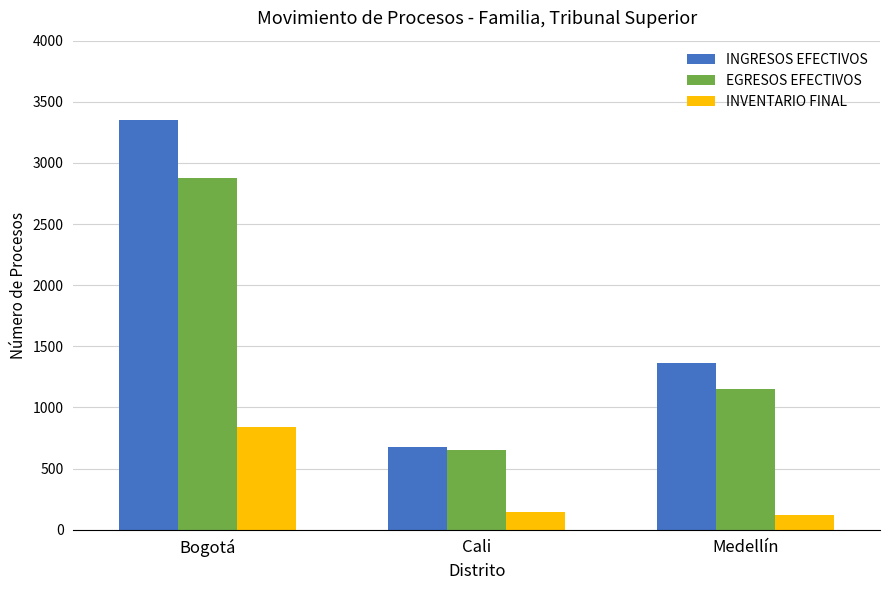

Is the value of INGRESOS EFECTIVOS at Medellín greater than the value of EGRESOS EFECTIVOS at Cali?

Yes